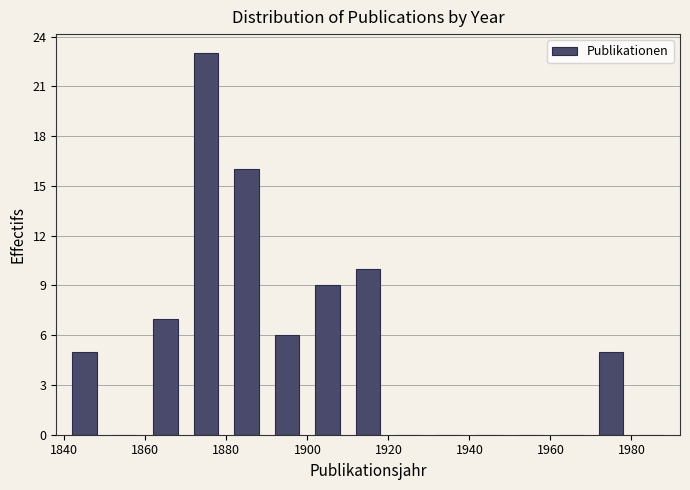

Reading left to right, list every bar in this chart as the range it spans on the x-axis followed by its height. The values are not printed on the chart, so give them approximately, as read against the axis.

1840 to 1850: 5
1850 to 1860: 0
1860 to 1870: 7
1870 to 1880: 23
1880 to 1890: 16
1890 to 1900: 6
1900 to 1910: 9
1910 to 1920: 10
1920 to 1930: 0
1930 to 1940: 0
1940 to 1950: 0
1950 to 1960: 0
1960 to 1970: 0
1970 to 1980: 5
1980 to 1990: 0